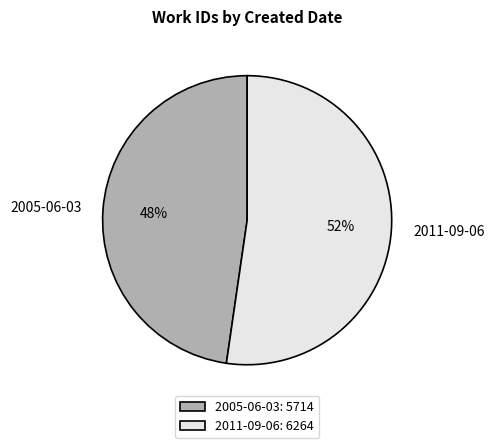

Rank the categories by value from lowest to highest.

2005-06-03, 2011-09-06